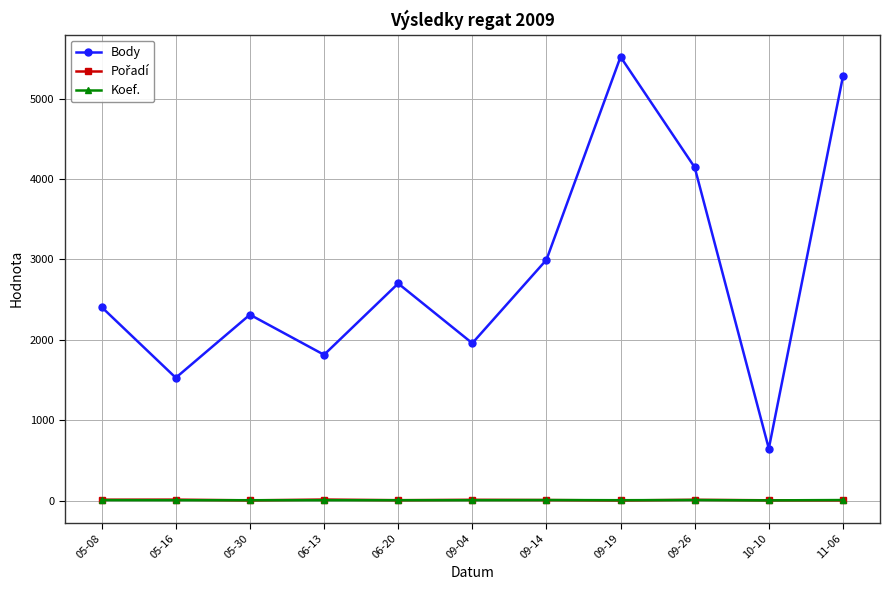

Where is Body nearest to the value 3082?

09-14